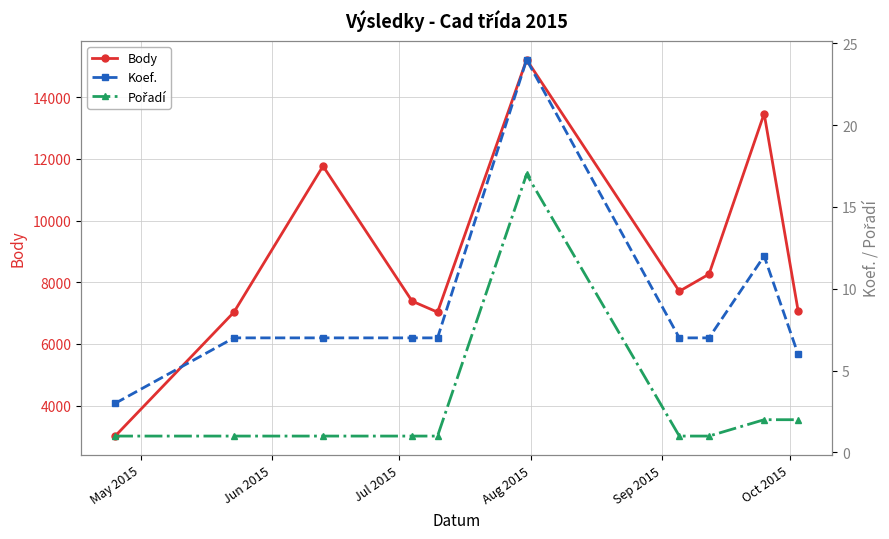

In Body, how many points are higher than both neighbors (excluding endpoints)?

3